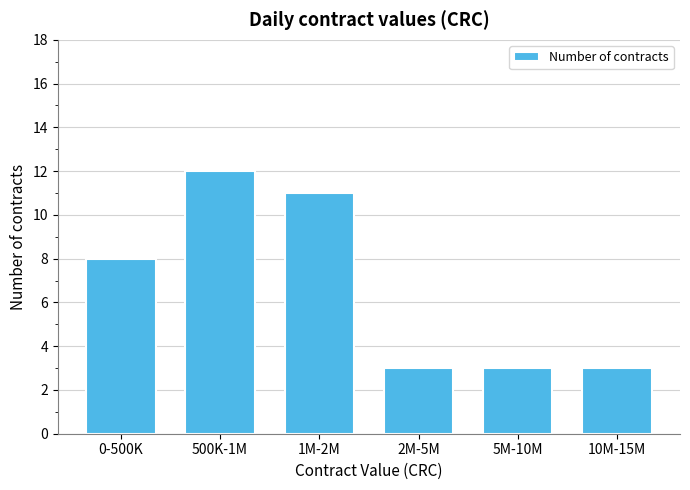

Reading left to right, extract all data points from this chart.

0-500K=8	500K-1M=12	1M-2M=11	2M-5M=3	5M-10M=3	10M-15M=3